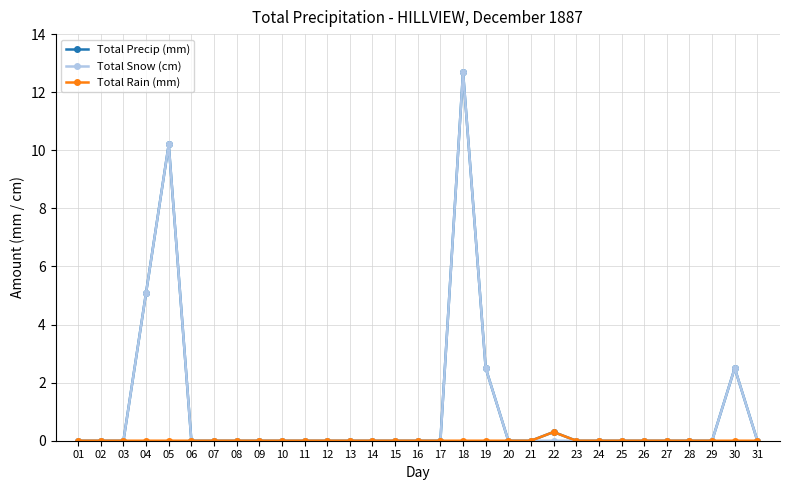

Is it true that Total Precip (mm) equals 6.9 at 31?

False